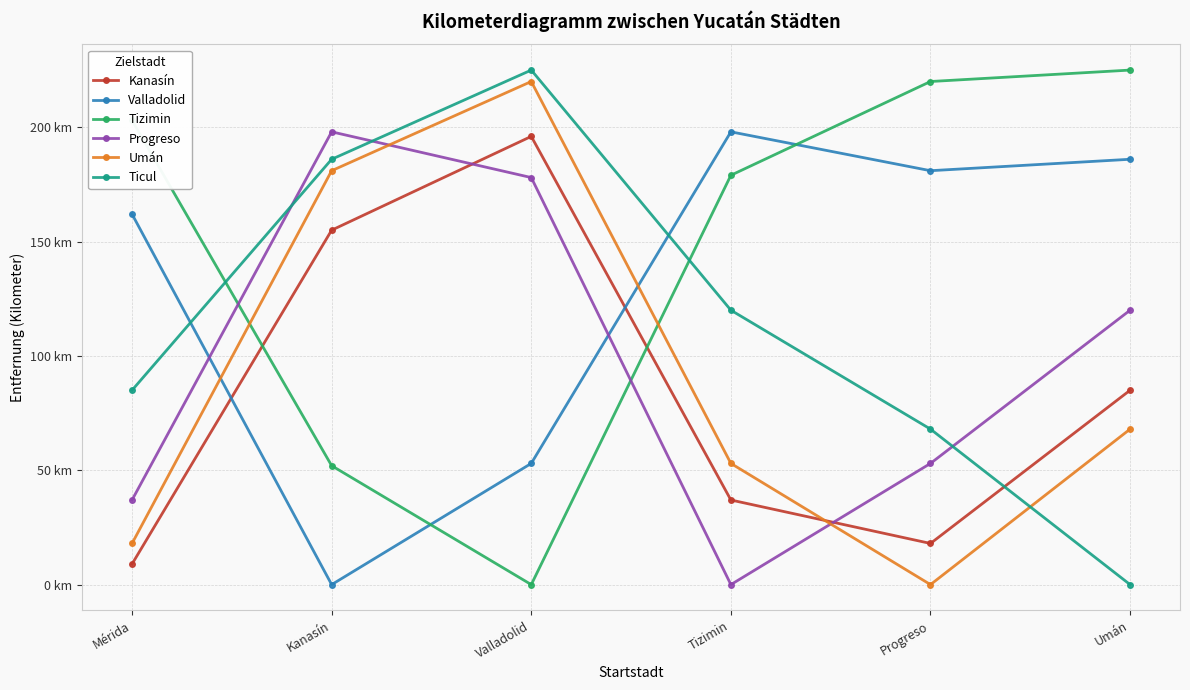

What is the label of the 6th point from the left?

Umán